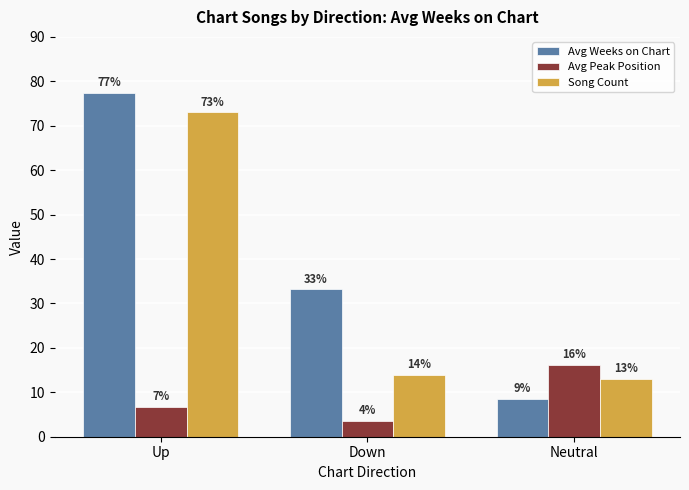

Is it true that Song Count equals 14.0 at Down?

True